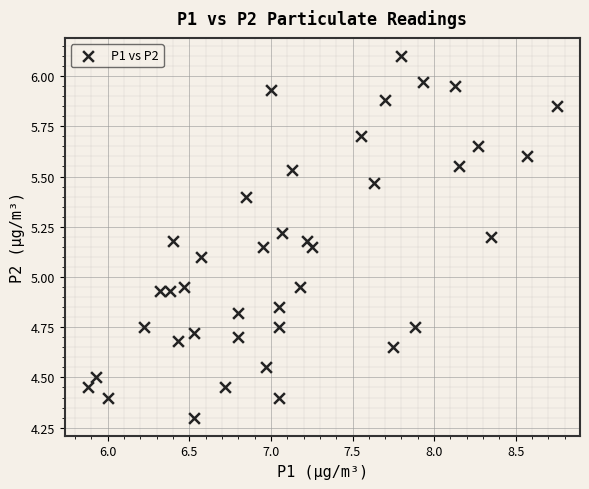

What is the range of Y values (max minus min)?

1.8